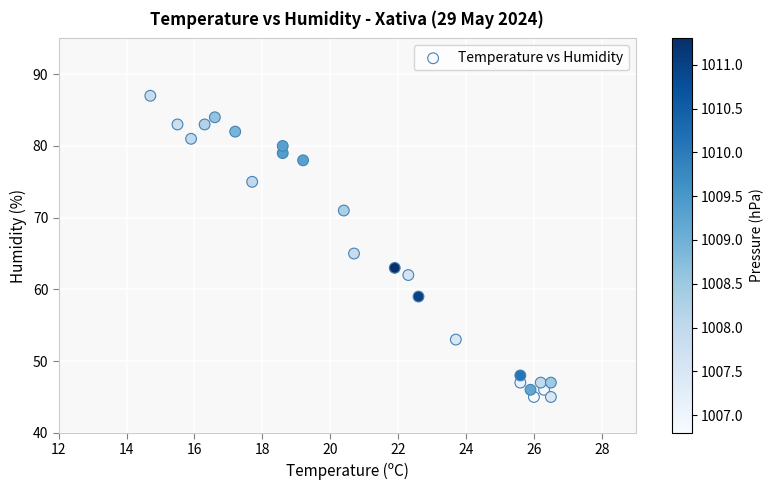

What Y value in the scatter plot is closest to 66?

65